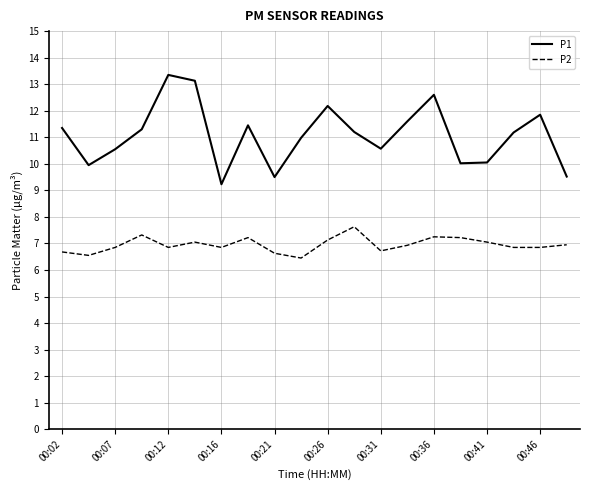

Rank the series by their maximum value, from lowest to highest.

P2, P1